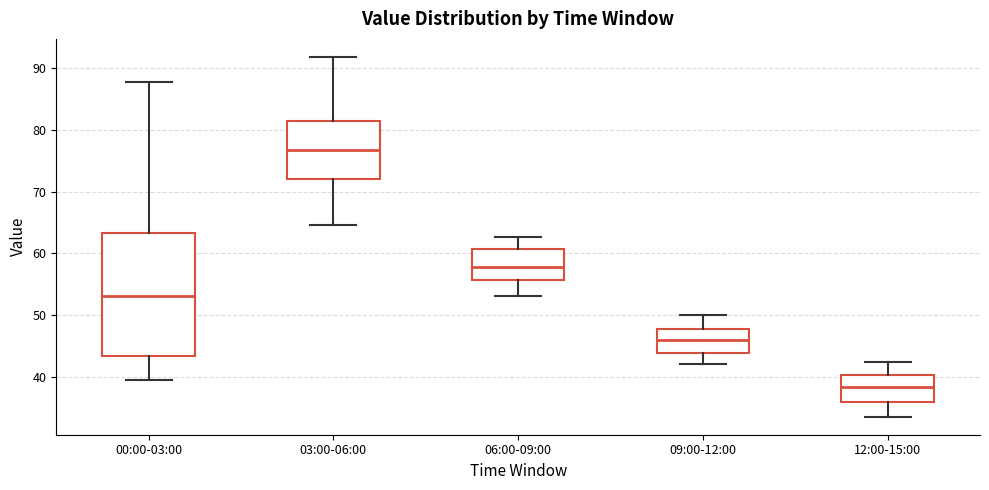

Reading left to right, transcribe this box plot: for each box, give where its median line is, the range the box spans, and where its two whiskers end, as read against the y-axis. The values are not printed on the chart, so give them approximately, as read against the axis.

00:00-03:00: median 53, box 43 to 63, whiskers 39 to 88
03:00-06:00: median 77, box 72 to 81, whiskers 65 to 92
06:00-09:00: median 58, box 56 to 61, whiskers 53 to 63
09:00-12:00: median 46, box 44 to 48, whiskers 42 to 50
12:00-15:00: median 38, box 36 to 40, whiskers 34 to 42